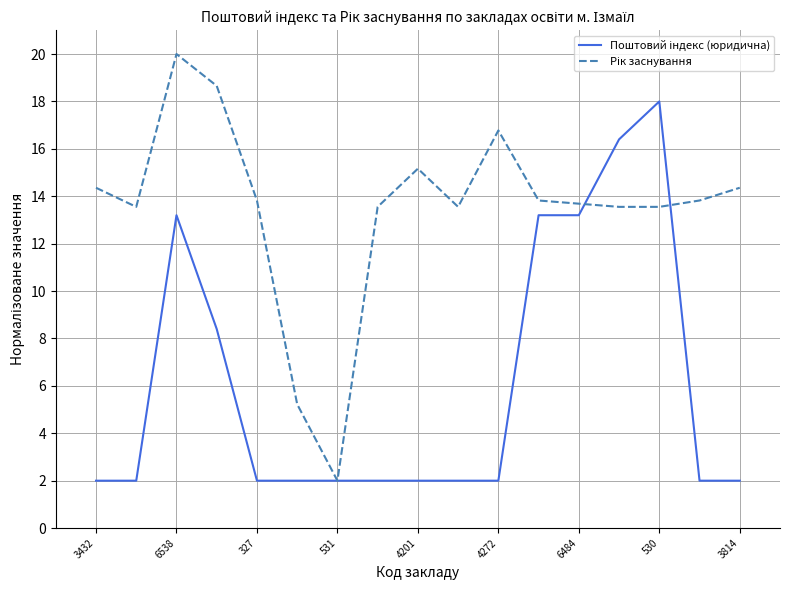

The chart shows a value of 2.0 at 4272. True or false?

True